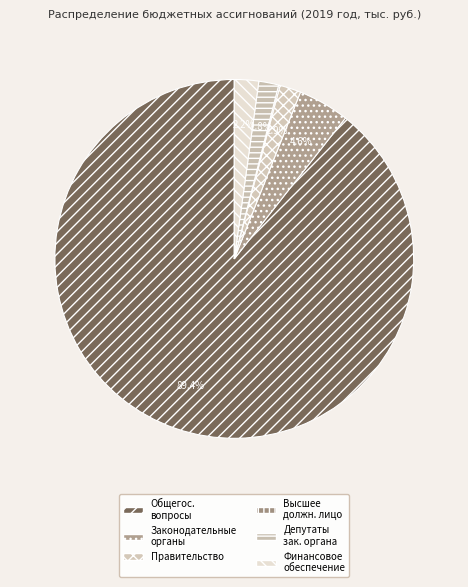

How many segments does this pie chart have?

6